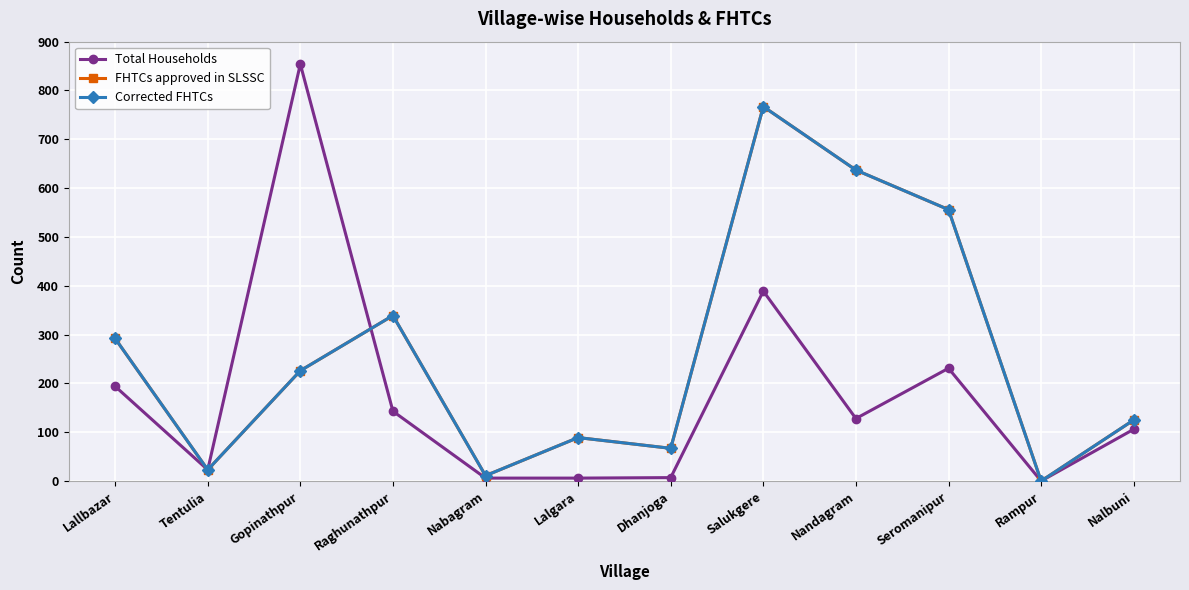

Reading right to left, list all the values displayed in this chart.

Total Households: Nalbuni=106	Rampur=0	Seromanipur=231	Nandagram=128	Salukgere=389	Dhanjoga=7	Lalgara=6	Nabagram=6	Raghunathpur=143	Gopinathpur=854	Tentulia=23	Lallbazar=194
FHTCs approved in SLSSC: Nalbuni=125	Rampur=0	Seromanipur=556	Nandagram=637	Salukgere=767	Dhanjoga=67	Lalgara=89	Nabagram=11	Raghunathpur=339	Gopinathpur=226	Tentulia=23	Lallbazar=292
Corrected FHTCs: Nalbuni=125	Rampur=0	Seromanipur=556	Nandagram=637	Salukgere=767	Dhanjoga=67	Lalgara=89	Nabagram=11	Raghunathpur=339	Gopinathpur=226	Tentulia=23	Lallbazar=292